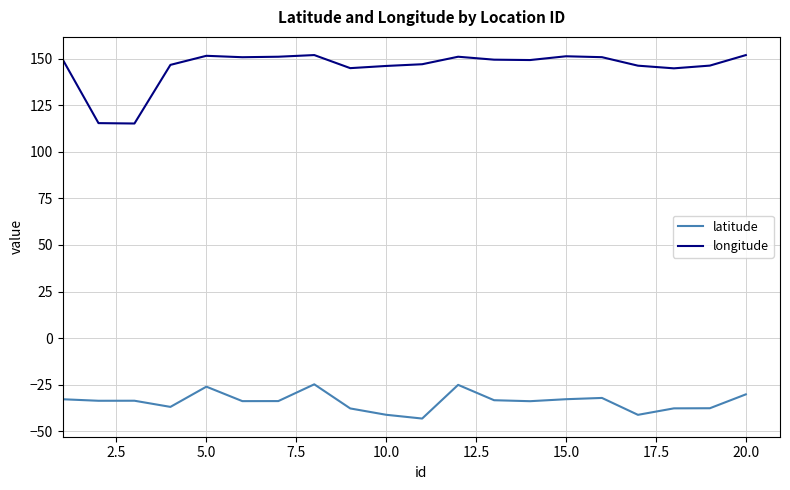

What is the difference between the second highest and minimum values in the latitude series?

18.1